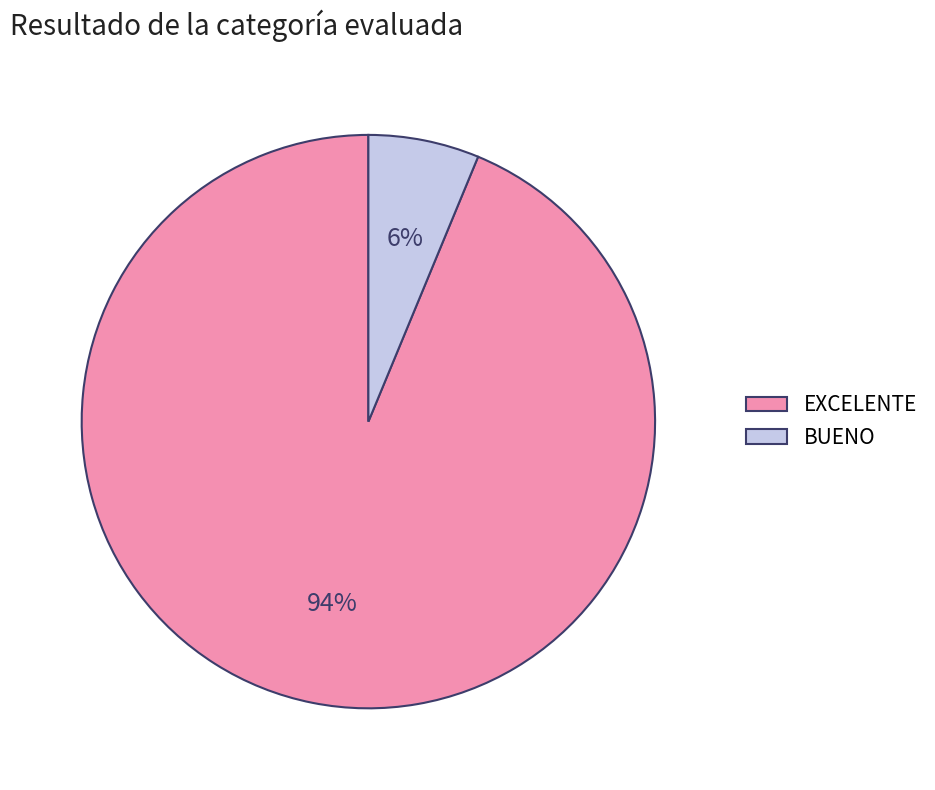

To the nearest percent, what is the average slice percentage?

50%